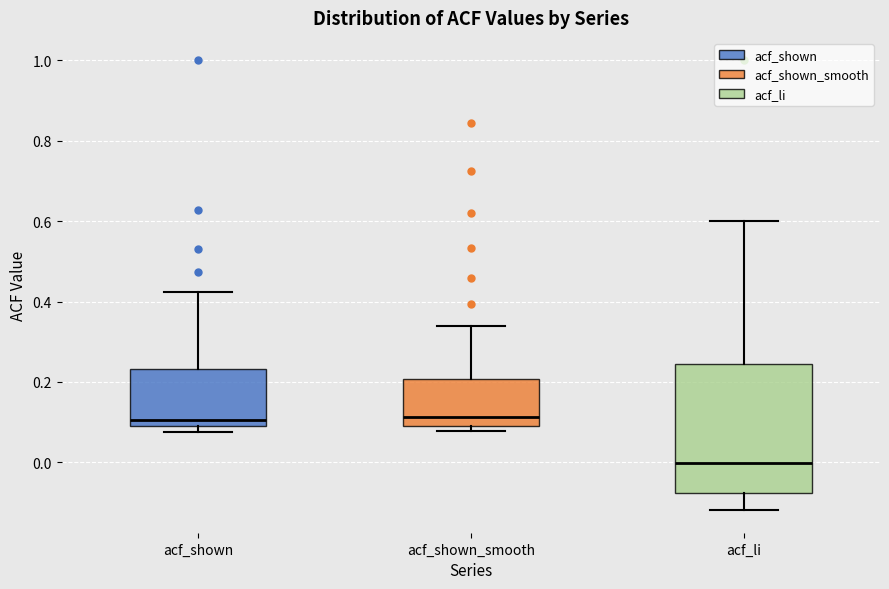

Reading left to right, read every box against the y-axis: the position of its median line, the range the box covers, and the ends of its whiskers. The values are not printed on the chart, so give them approximately, as read against the axis.

acf_shown: median 0.10 (just above the box's lower edge), box 0.10 to 0.24, whiskers 0.08 to 0.42
acf_shown_smooth: median 0.12, box 0.10 to 0.20, whiskers 0.08 to 0.34
acf_li: median 0.00, box -0.08 to 0.24, whiskers -0.12 to 0.60